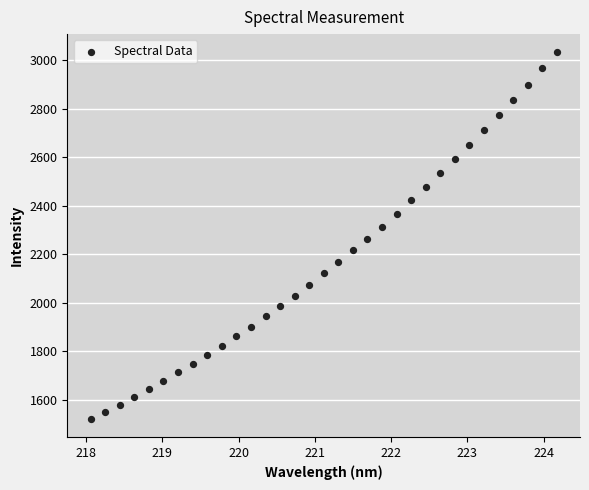

What is the range of X values (max minus min)?

6.1